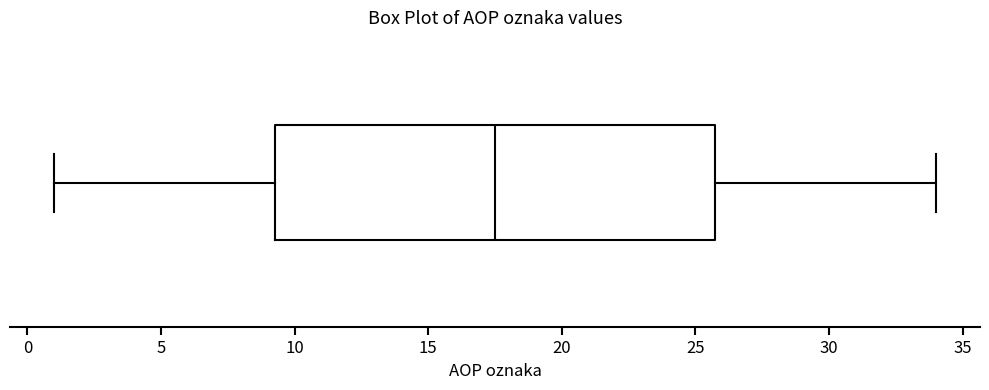

Transcribe this box plot: give where the median line is, the range the box spans, and where the two whiskers end, as read against the x-axis. The values are not printed on the chart, so give them approximately, as read against the axis.

median 17.5, box 9.5 to 26.0, whiskers 1.0 to 34.0